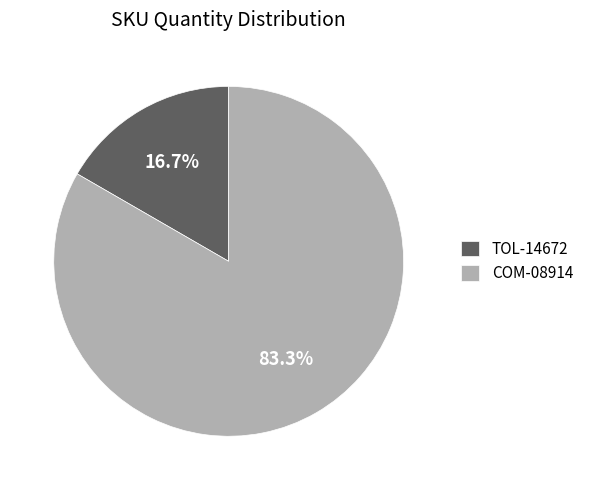

To the nearest percent, what is the combined percentage of TOL-14672 and COM-08914?

100%